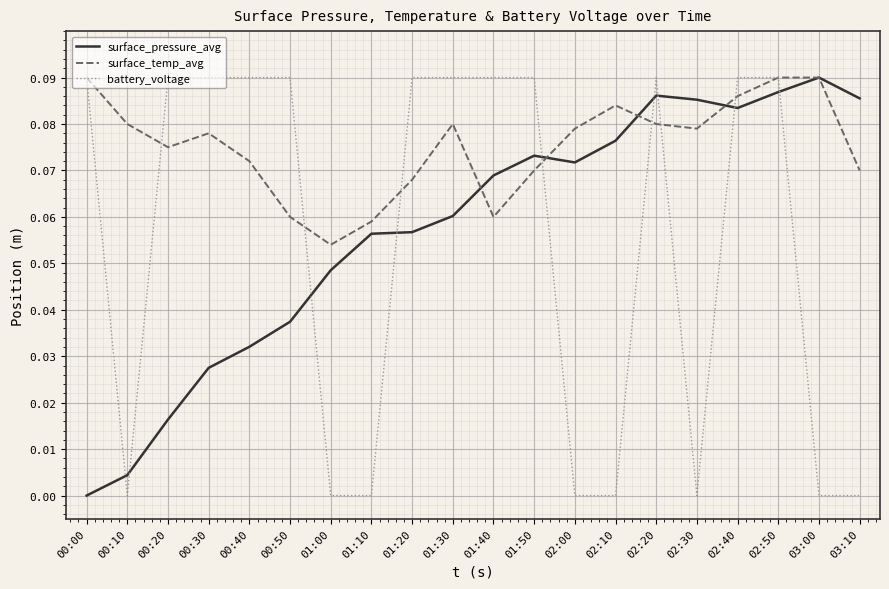

Is the value of battery_voltage at 01:00 greater than the value of surface_pressure_avg at 01:00?

No